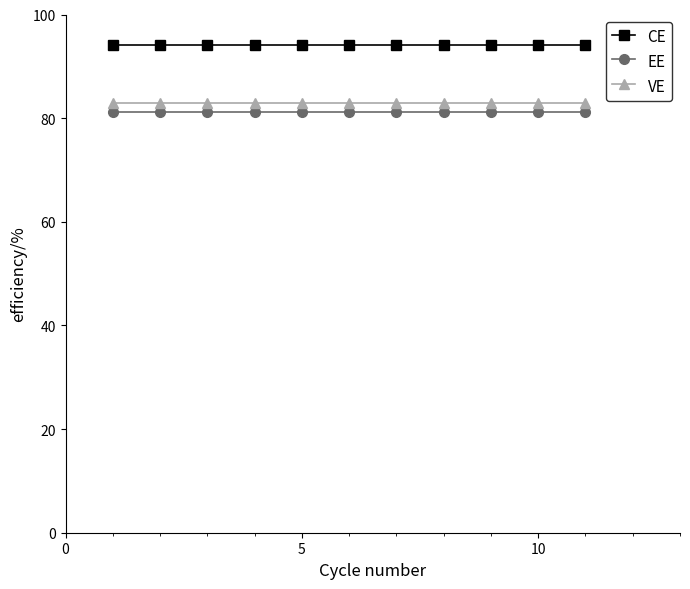

What is the value of the CE point at the 11th from the left?

94.1